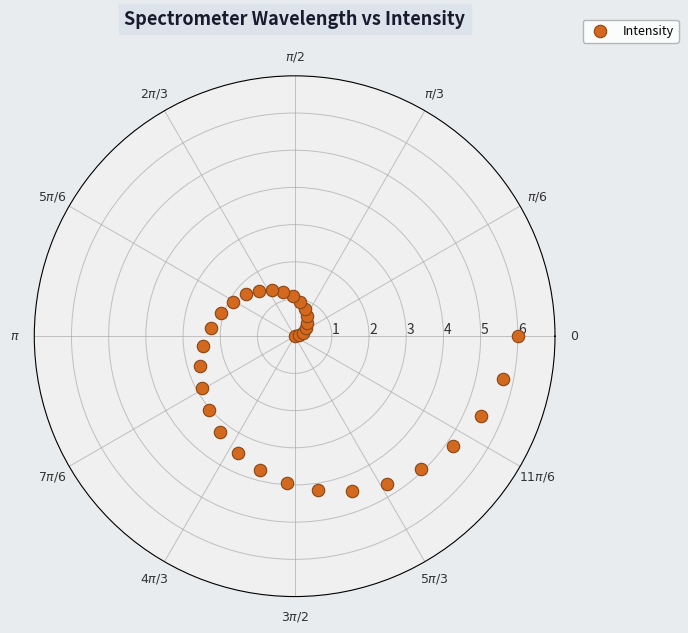

What is the range of X values (max minus min)?

6.3